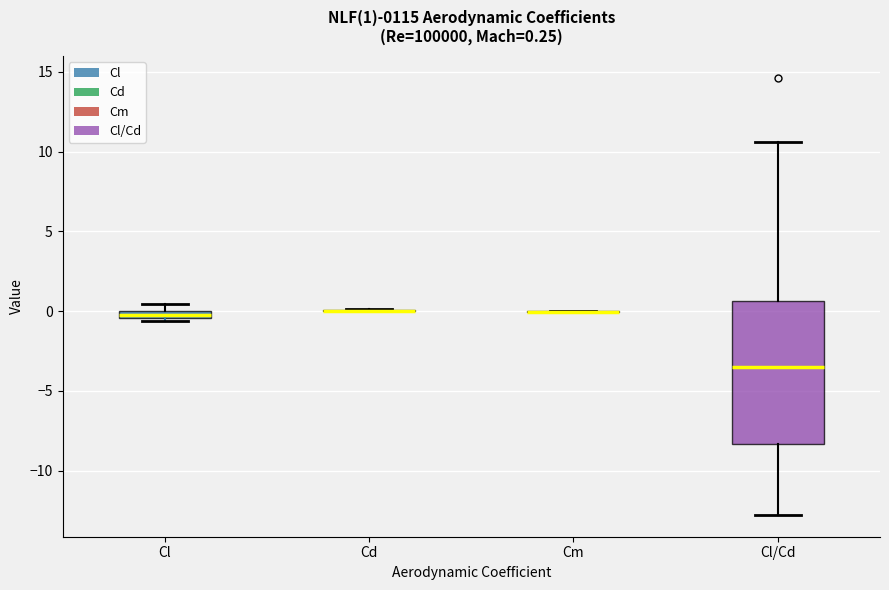

Comparing the boxes themselves (not the whiskers), which one is the tallest?

Cl/Cd